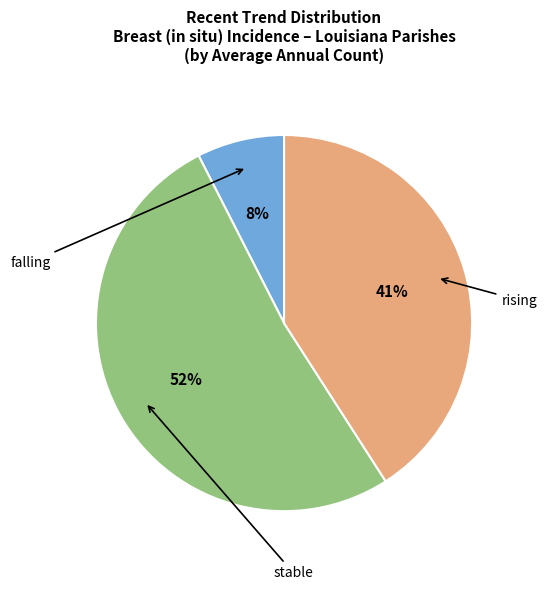

Is there any slice that represents more than half of the pie?

Yes